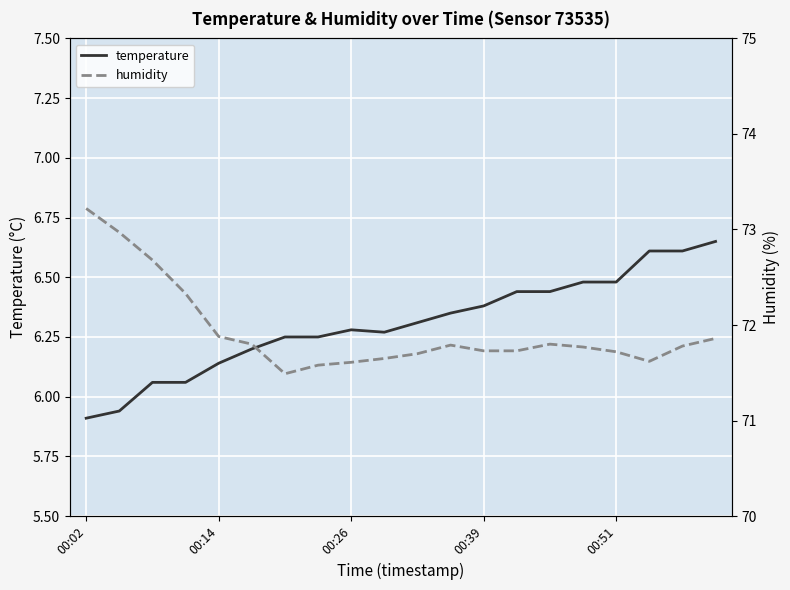

The value of temperature at 00:02 is 8.2. True or false?

False